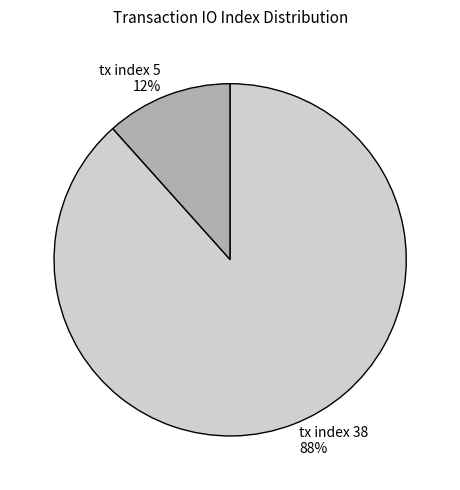

Rank the categories by value from highest to lowest.

tx index 38, tx index 5